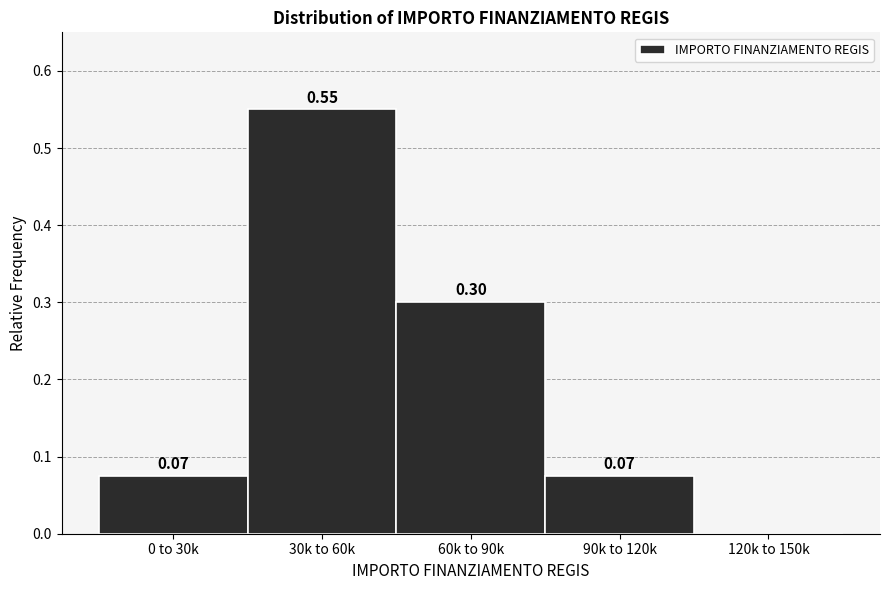

Between 30k to 60k and 90k to 120k, which is larger?

30k to 60k